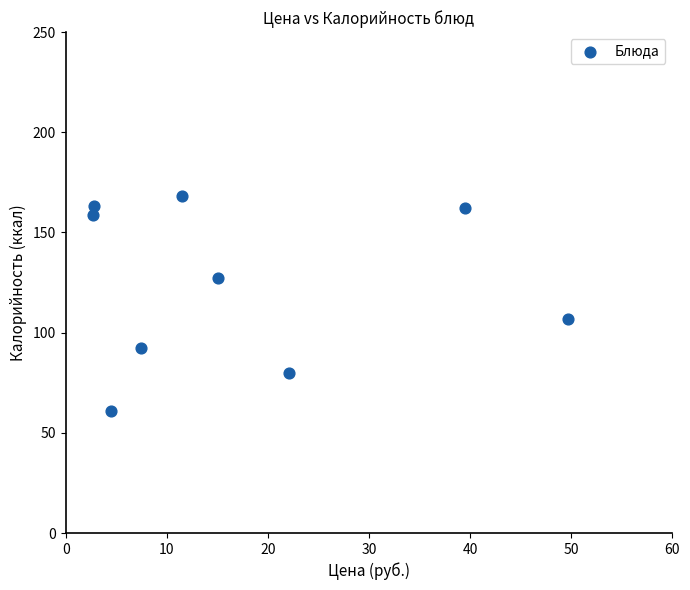

What is the average Y value?

124.4